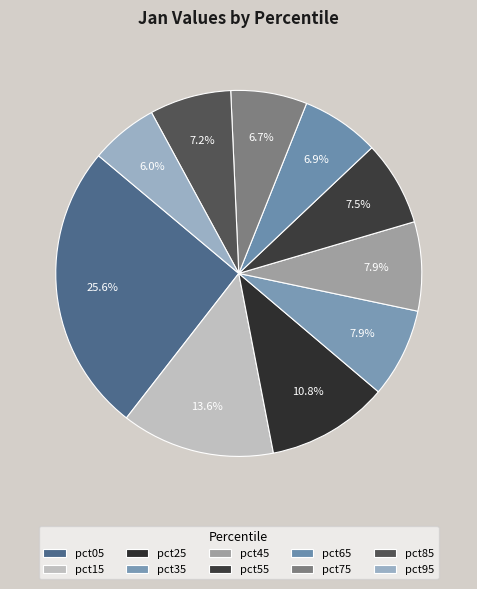

What is the smallest slice in the pie chart?

pct95